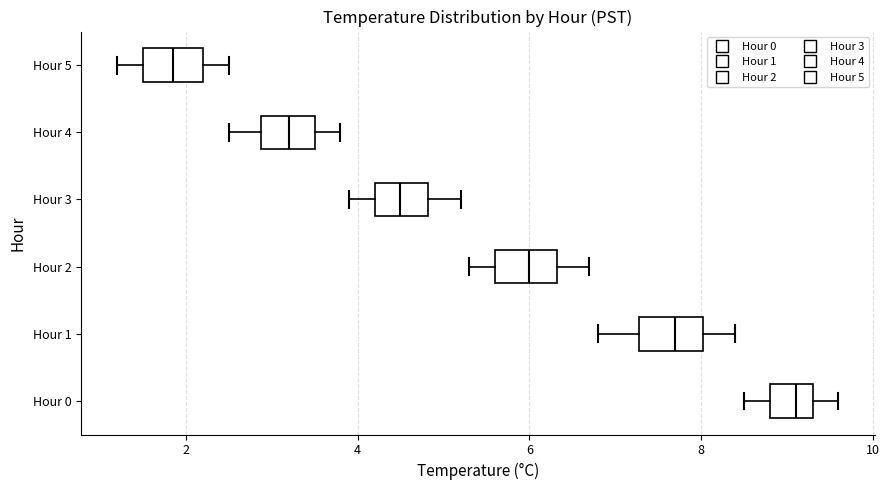

Which box's median line is the furthest to the left?

Hour 5